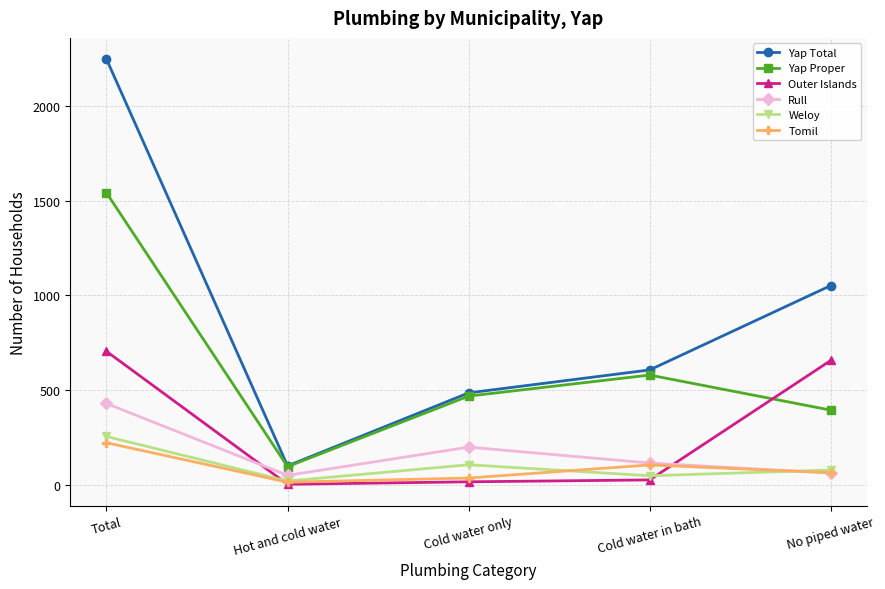

What are all the series names shown in the legend?

Yap Total, Yap Proper, Outer Islands, Rull, Weloy, Tomil